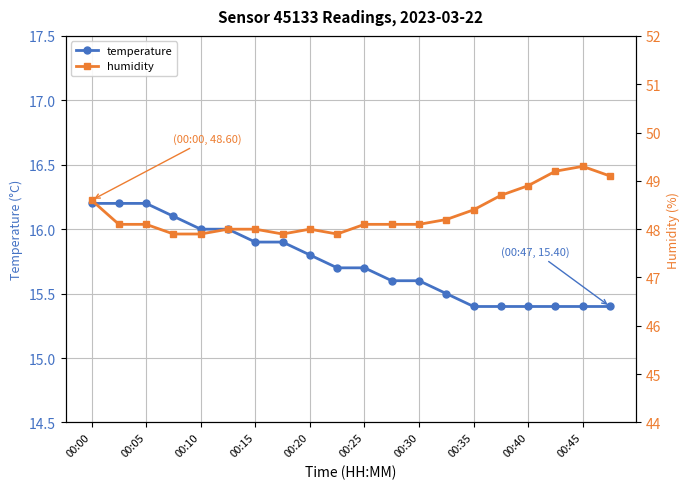

True or false: temperature has a value of 16.0 at 00:10.

True